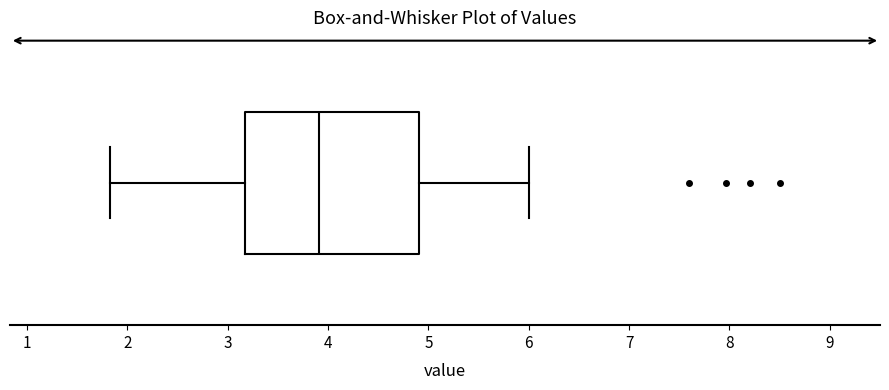

Where is the right edge of the box on the x-axis? The values are not printed on the chart, so give them approximately, as read against the axis.

4.9